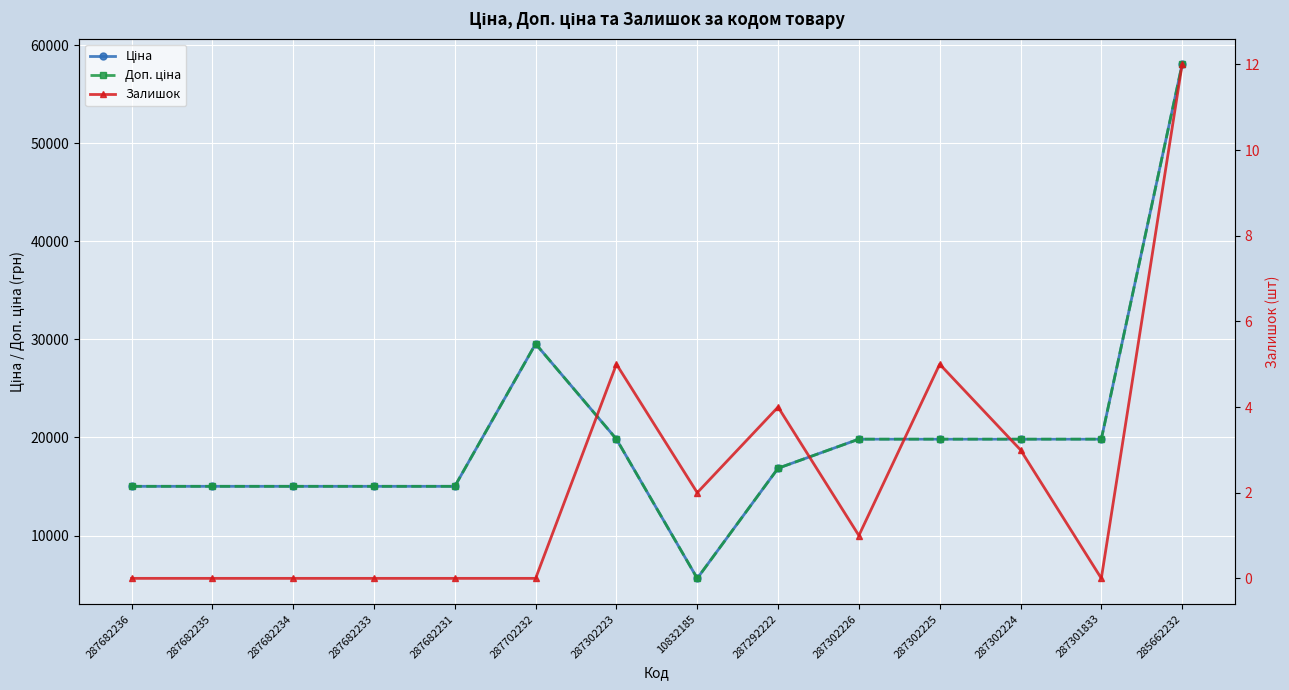

What is the lowest value of the Доп. ціна series?

5636.0